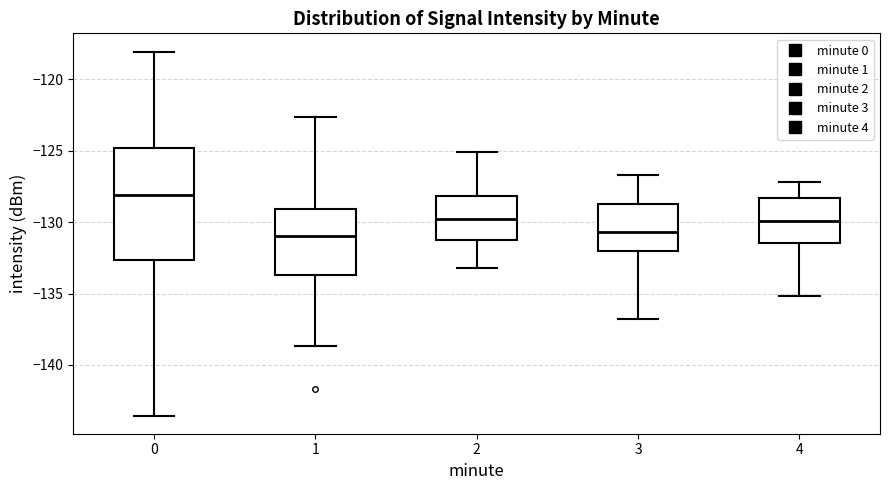

Which box has the highest median line?

0